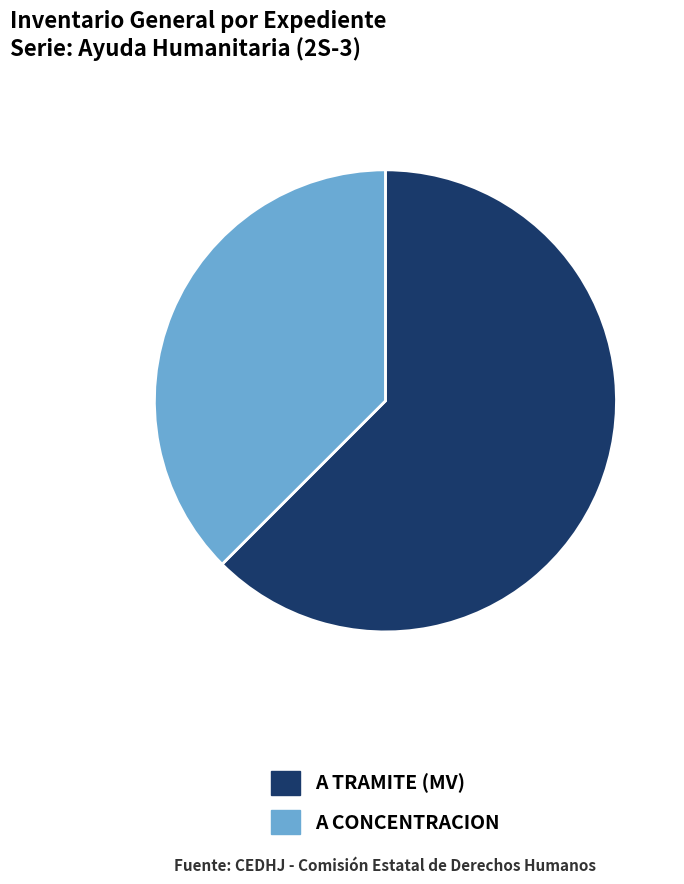

What is the largest slice in the pie chart?

A TRAMITE (MV)